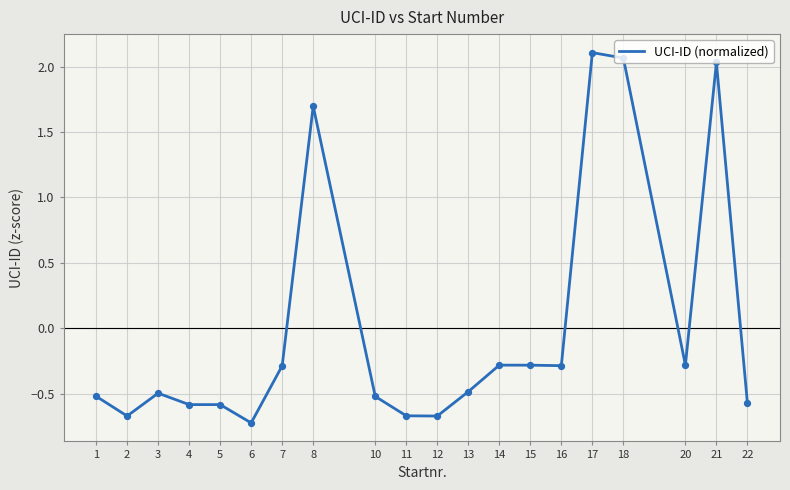

Which has a higher value, 12 or 4?

4